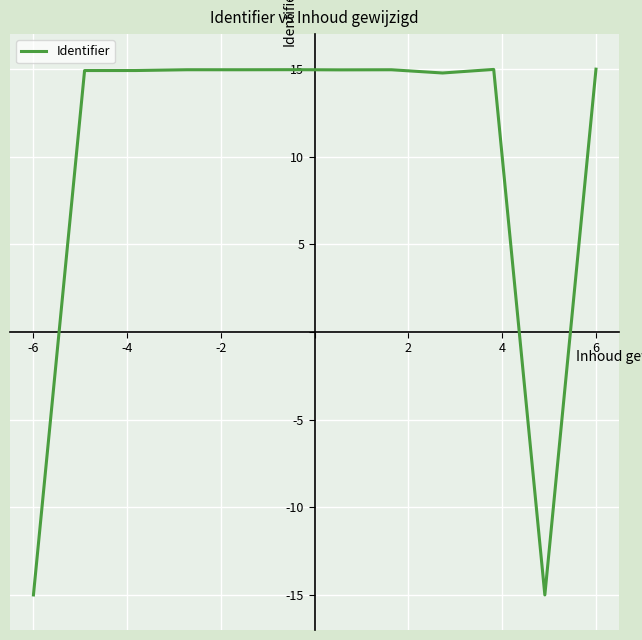

What is the greatest value displayed?

15.0